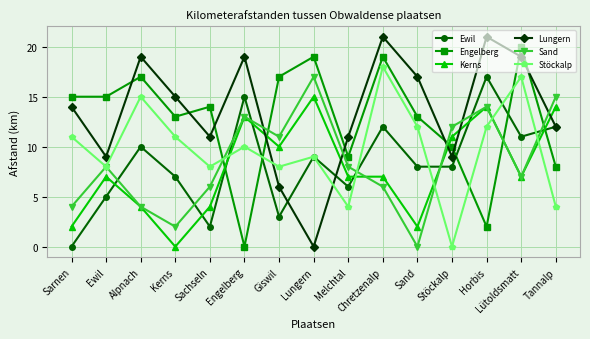

What is the label of the 3rd point from the left?

Alpnach